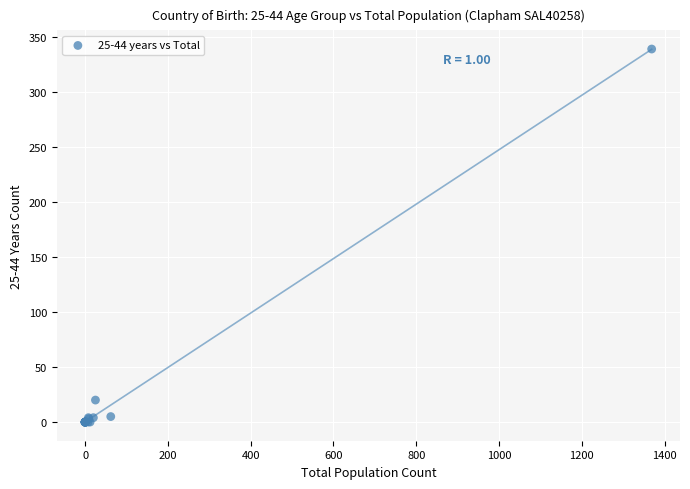

What Y value in the scatter plot is closest to 169?

20